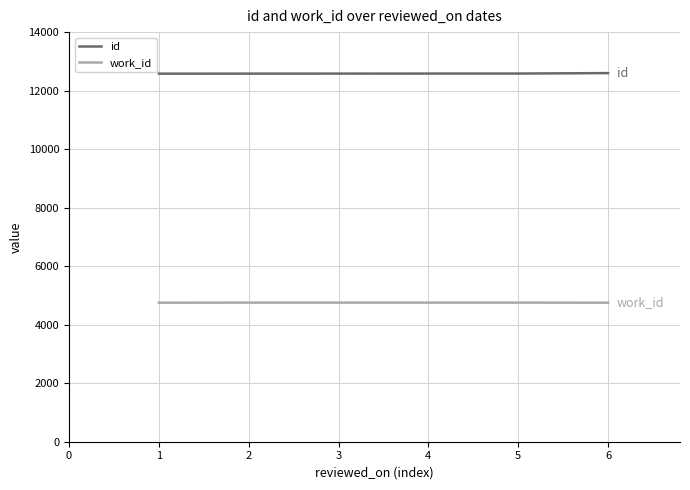

What is the lowest value of the id series?

12580